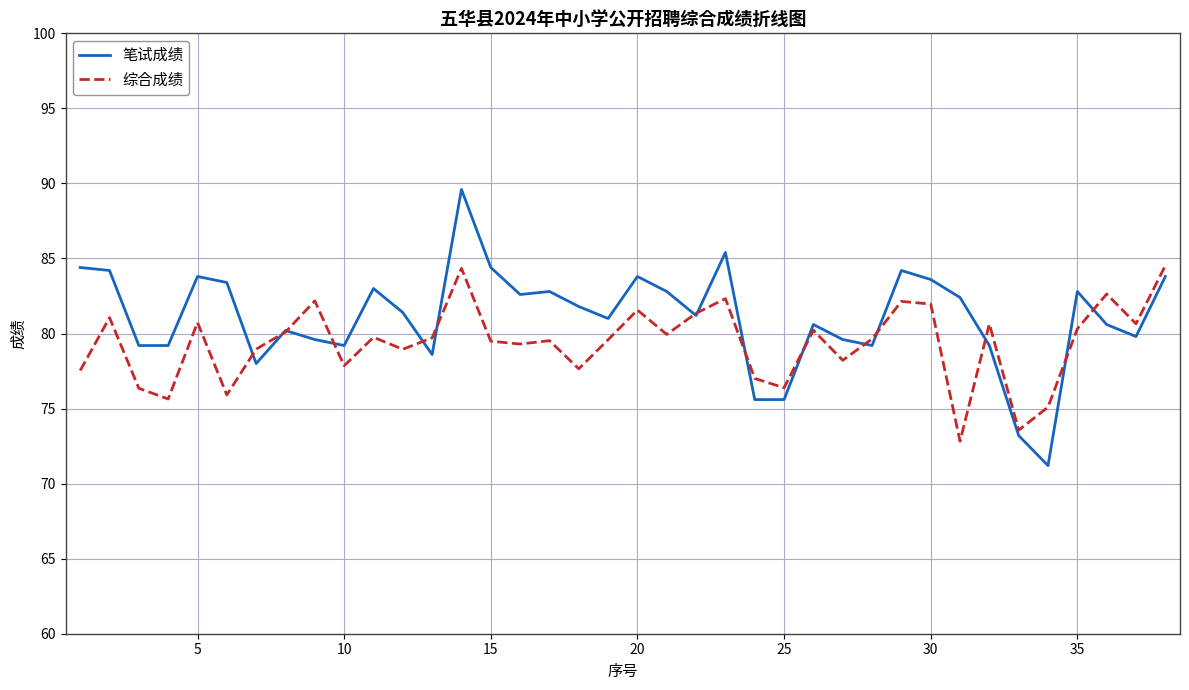

Which series has the largest total across all categories?

笔试成绩